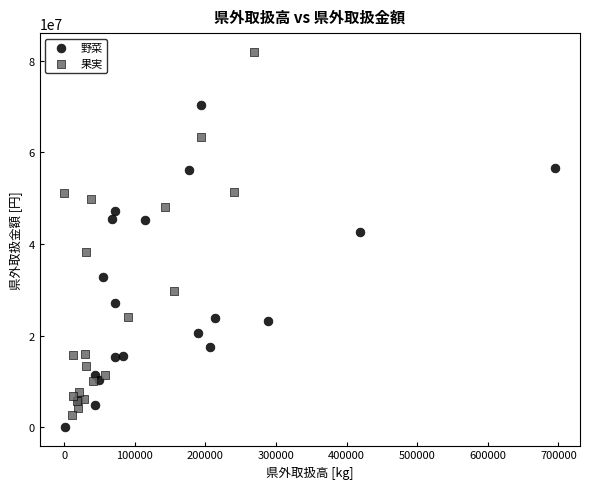

Which series contains the highest Y value?

果実